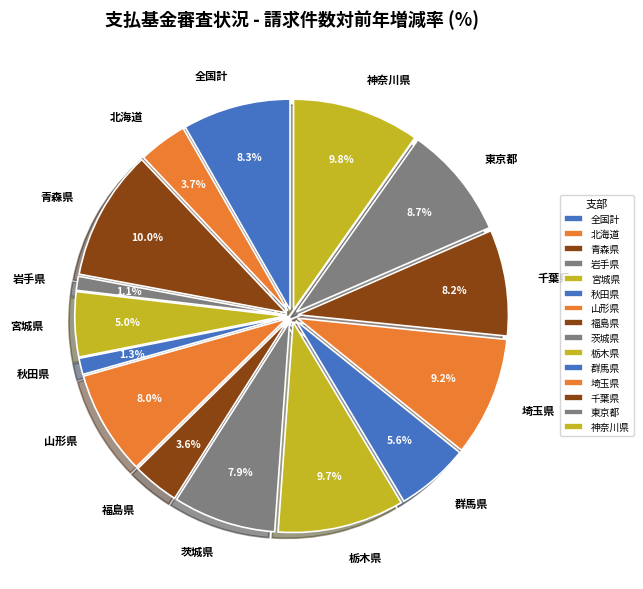

To the nearest percent, what is the difference between the largest and smallest slice percentages?

9%